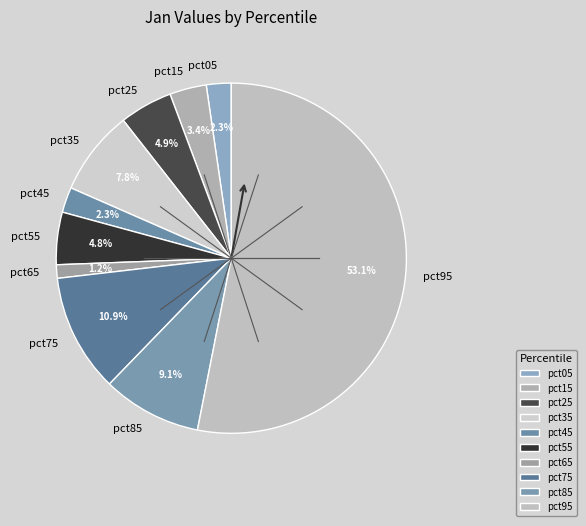

True or false: pct45 accounts for 11% of the total.

False